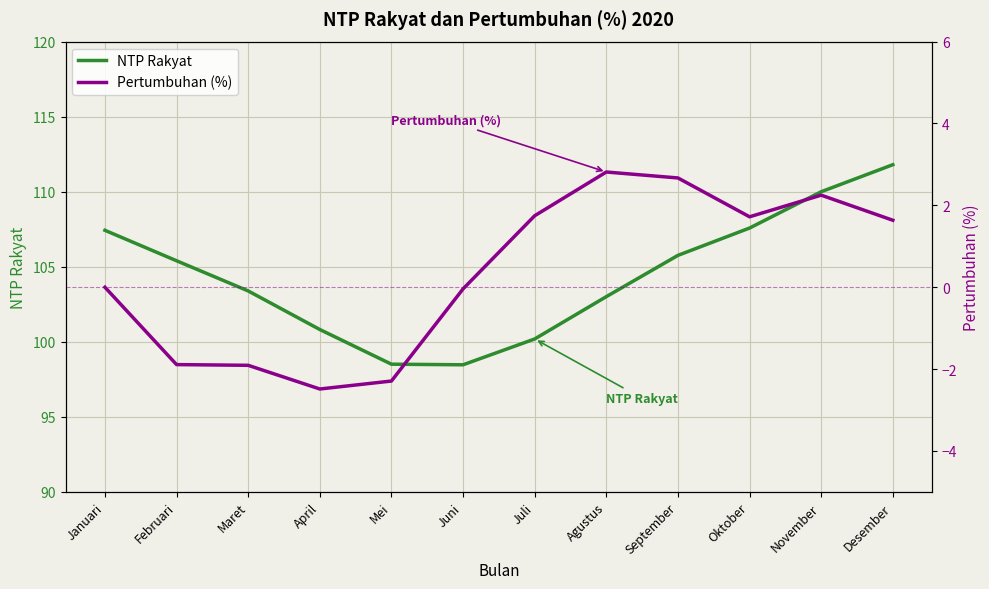

Rank the categories by NTP Rakyat value from highest to lowest.

Desember, November, Oktober, Januari, September, Februari, Maret, Agustus, April, Juli, Mei, Juni